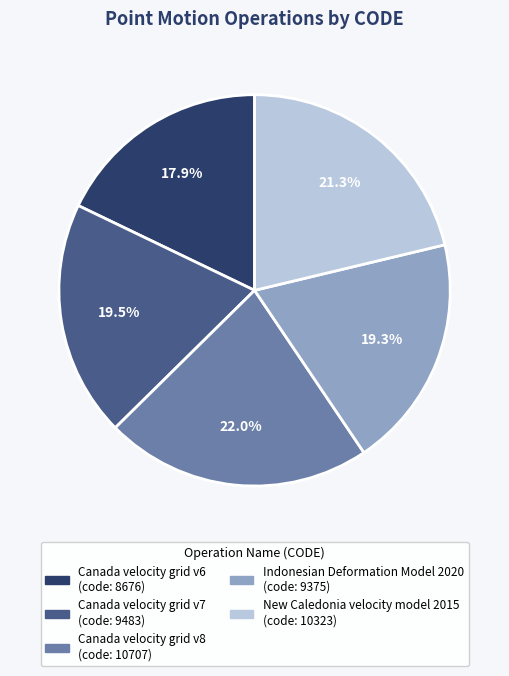

How many slices are in this pie chart?

5